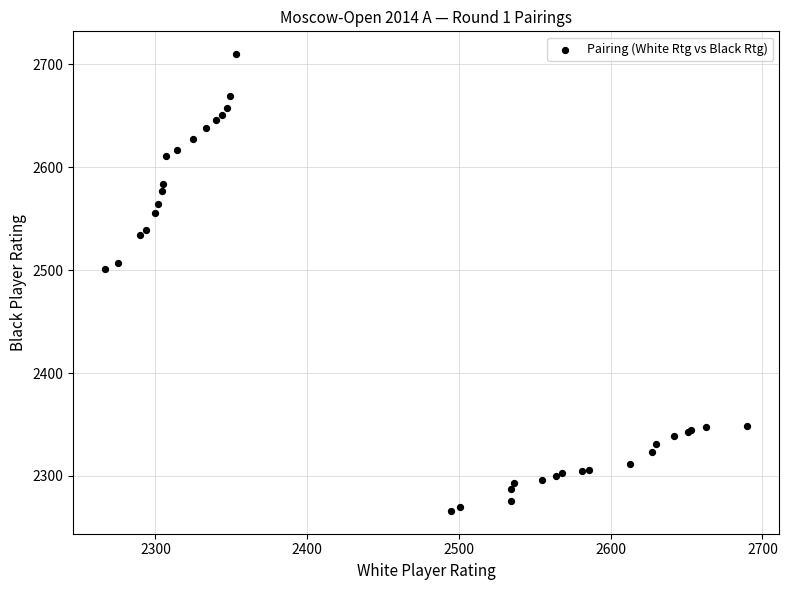

What Y value in the scatter plot is closest to 2488?

2501